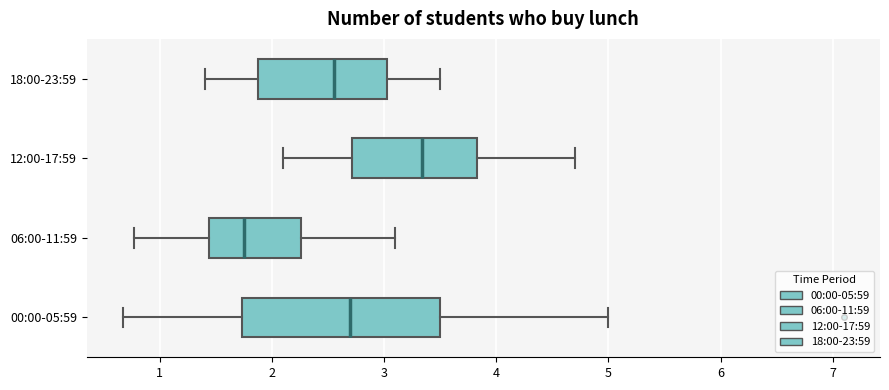

Reading bottom to top, read every box against the x-axis: the position of its median line, the range the box covers, and the ends of its whiskers. The values are not printed on the chart, so give them approximately, as read against the axis.

00:00-05:59: median 2.7, box 1.7 to 3.5, whiskers 0.7 to 5.0
06:00-11:59: median 1.8, box 1.4 to 2.3, whiskers 0.8 to 3.1
12:00-17:59: median 3.3, box 2.7 to 3.8, whiskers 2.1 to 4.7
18:00-23:59: median 2.6, box 1.9 to 3.0, whiskers 1.4 to 3.5